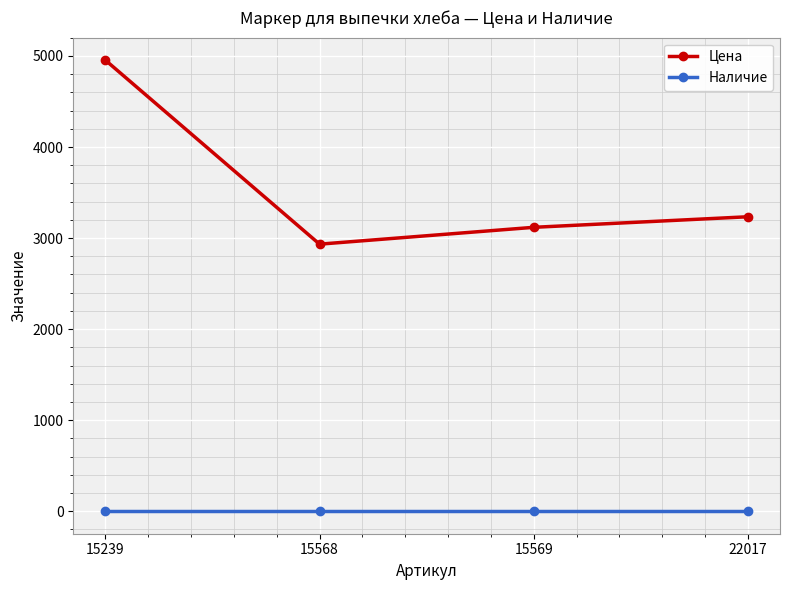

What is the difference between the maximum and minimum values in the Цена series?

2021